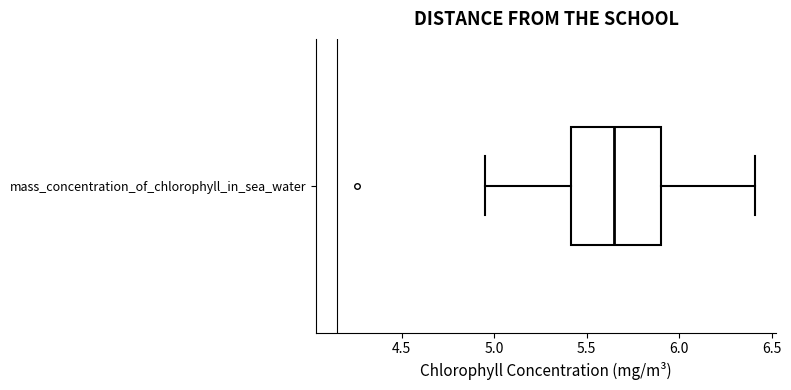

Read this box plot against the x-axis: the position of the median line, the range covered by the box, and the ends of both whiskers. The values are not printed on the chart, so give them approximately, as read against the axis.

median 5.65, box 5.40 to 5.90, whiskers 4.95 to 6.40